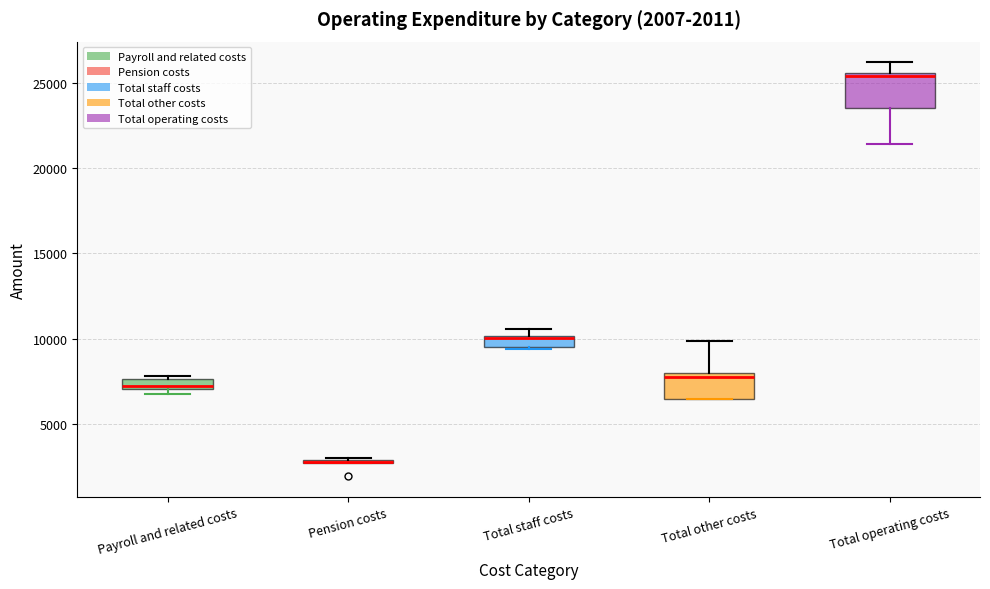

Comparing the boxes themselves (not the whiskers), which one is the tallest?

Total operating costs